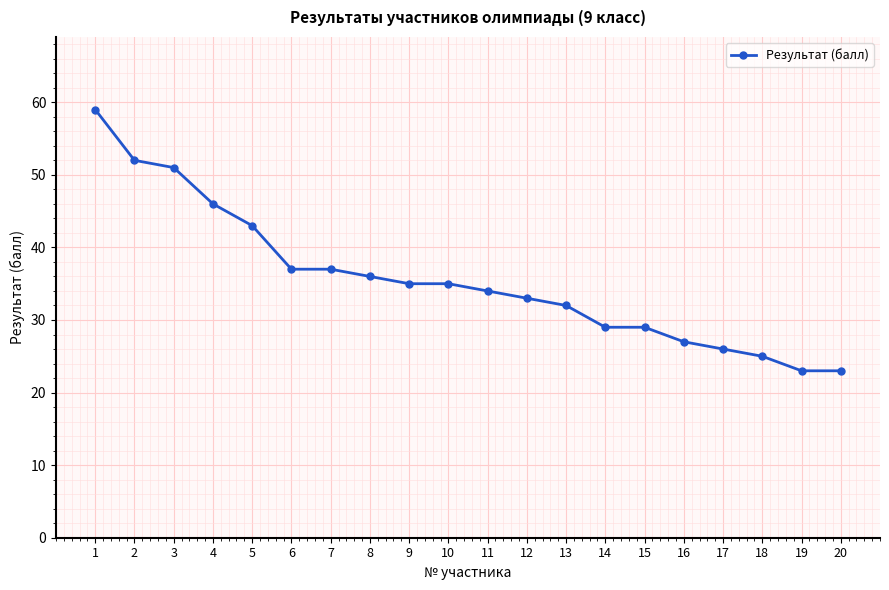

What is the smallest value displayed?

23